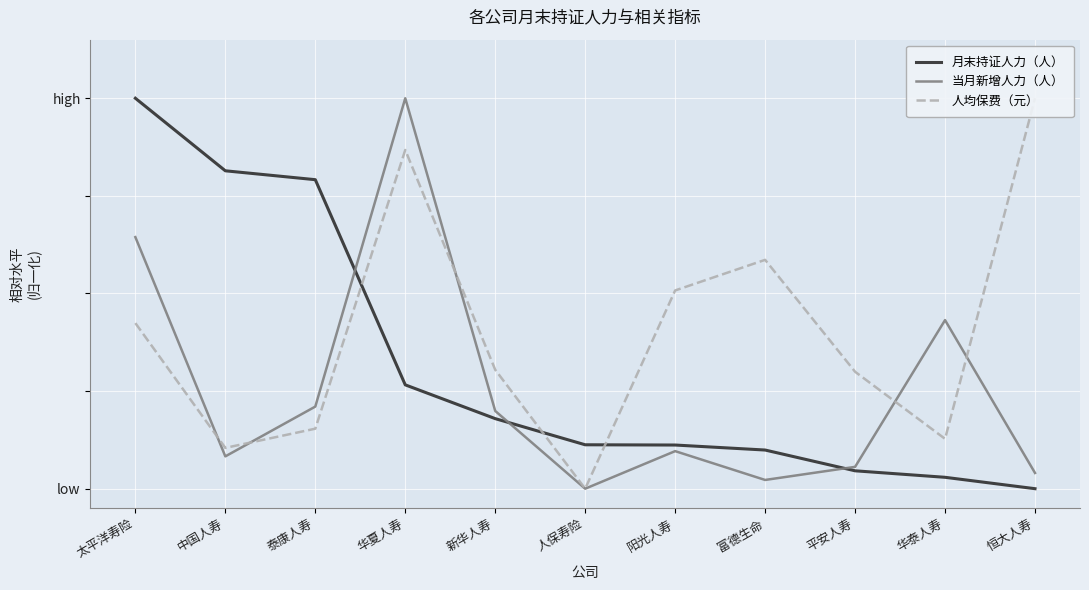

The value of 月末持证人力（人） at 新华人寿 is 0.1. True or false?

False